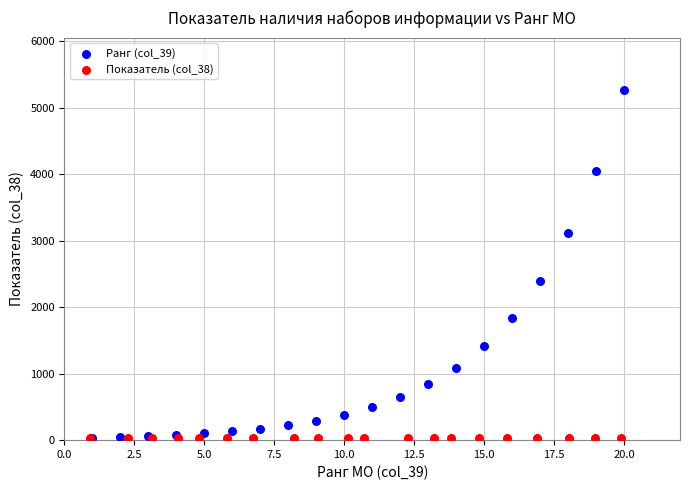

What are all the series names shown in the legend?

Ранг (col_39), Показатель (col_38)